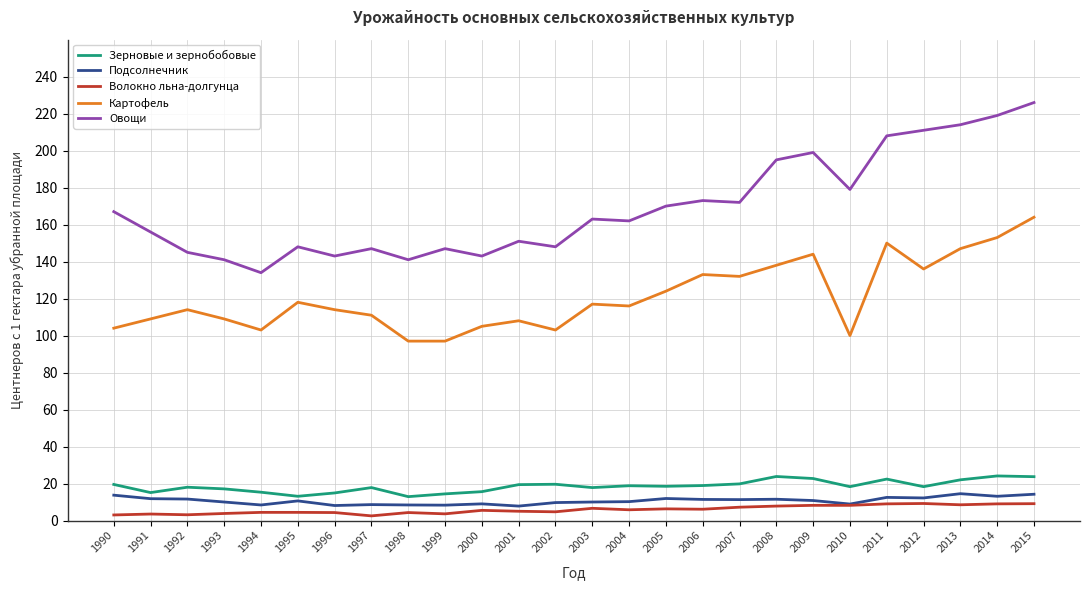

True or false: Подсолнечник has more than 2 interior local peaks.

True